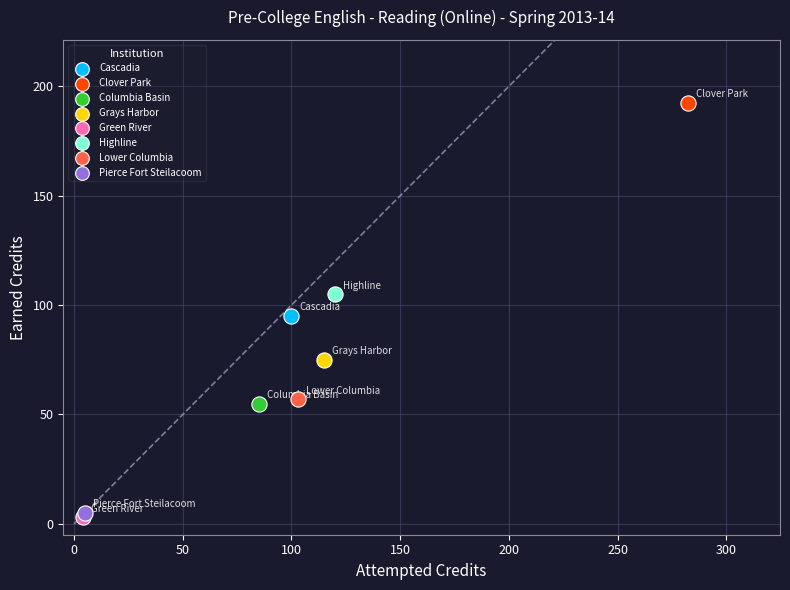

Which series reaches the maximum Y coordinate?

Clover Park